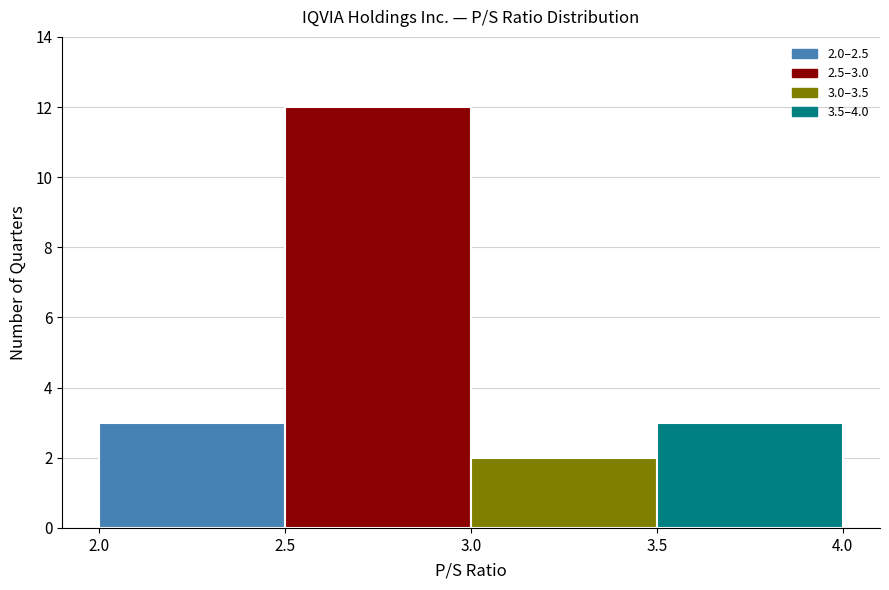

Over which range of the x-axis is the bar tallest?

2.5 to 3.0